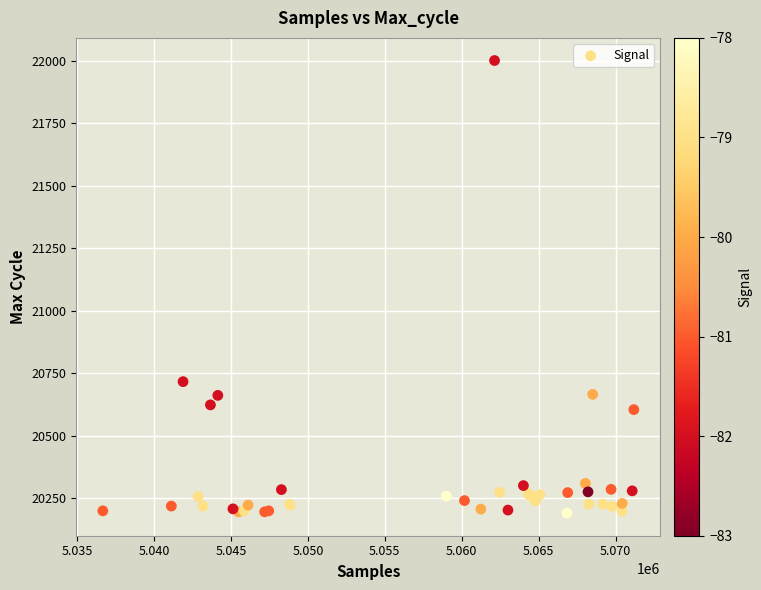

What Y value in the scatter plot is closest to 21095?

20716